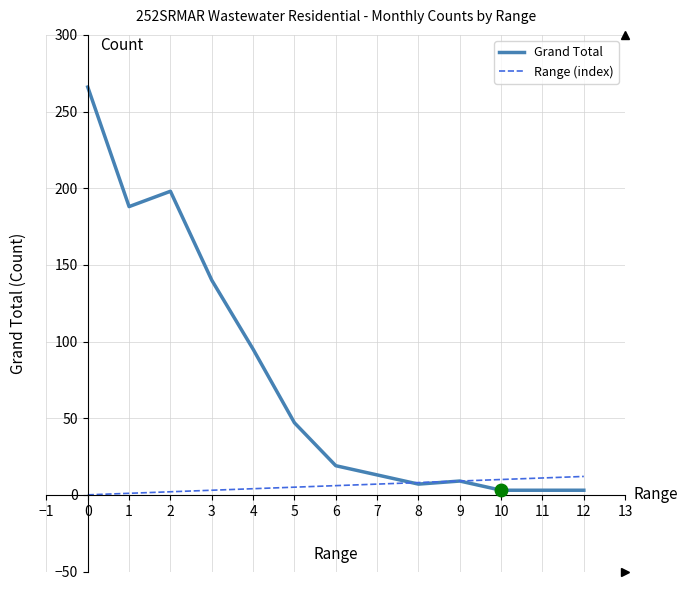

True or false: Range (index) has a value of 0 at 0.

True